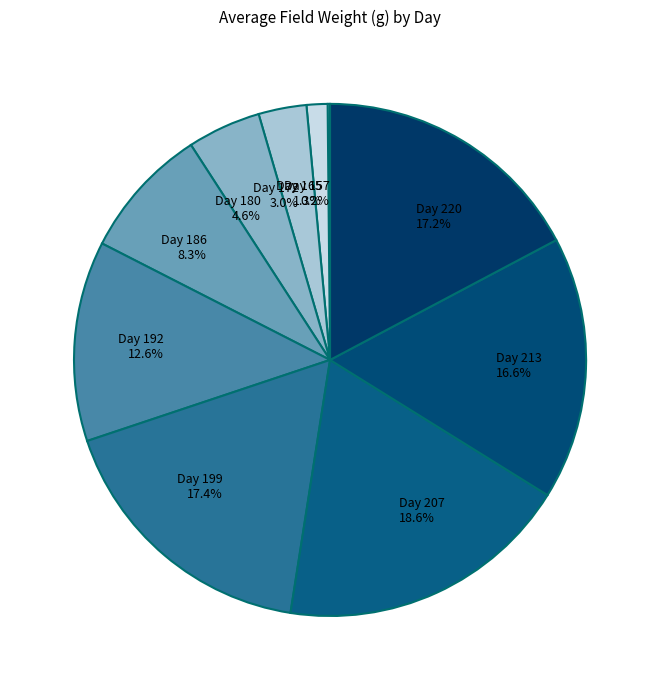

Which has a higher value, Day 172 or Day 213?

Day 213